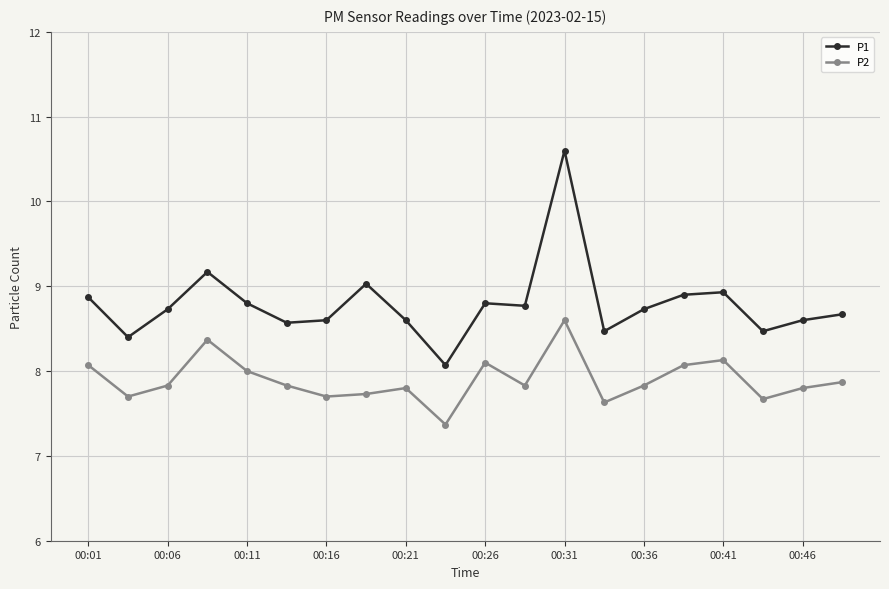

What is the minimum value shown in the chart?

7.4